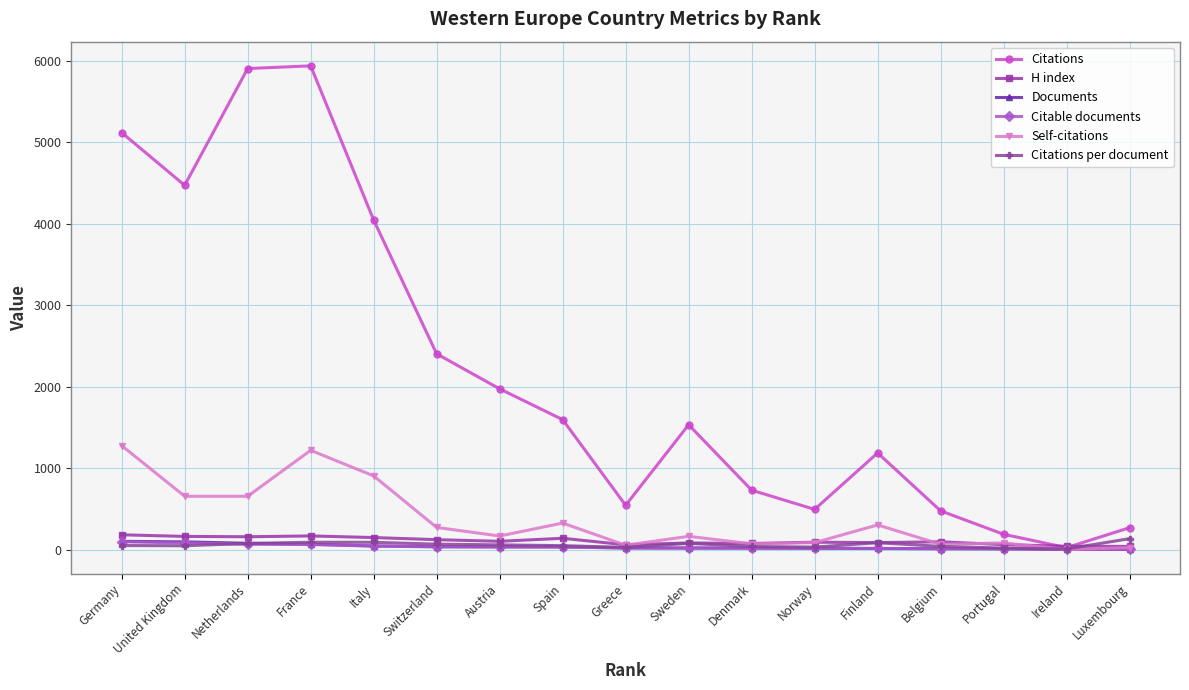

Between which two adjacent categories do Self-citations and H index first intersect?

Spain and Greece